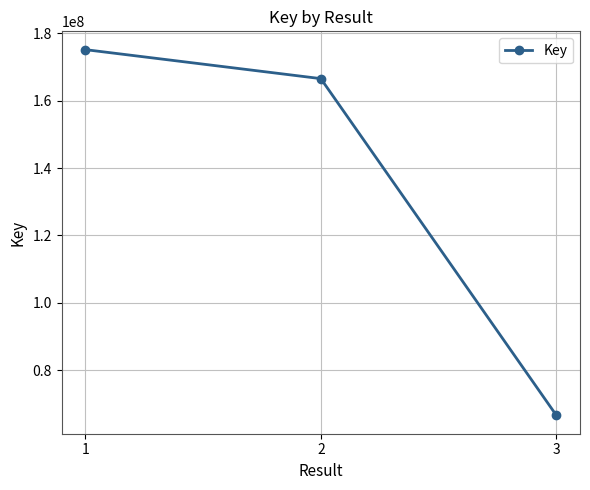

Where is the data nearest to the value 120880613?

2